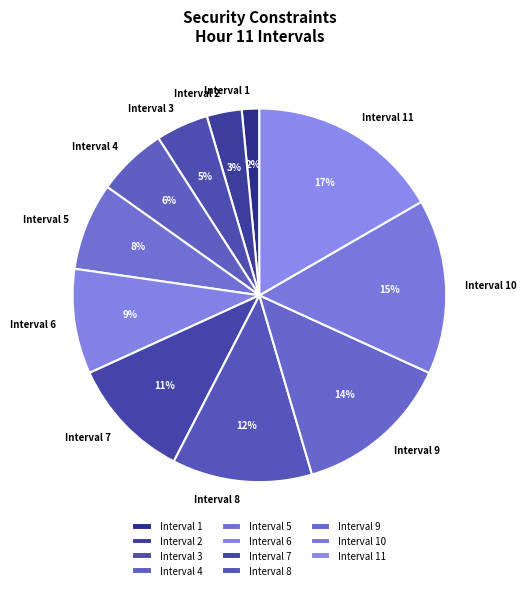

Does Interval 2 represent more than half of the total?

No